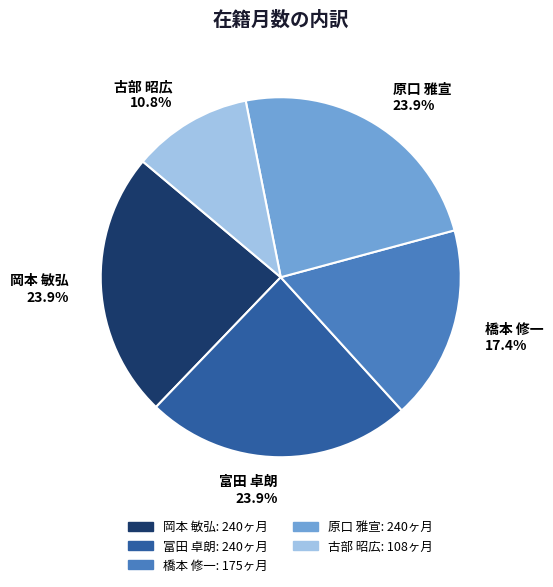

What percentage do 富田 卓朗 and 古部 昭広 together represent?

34.7%